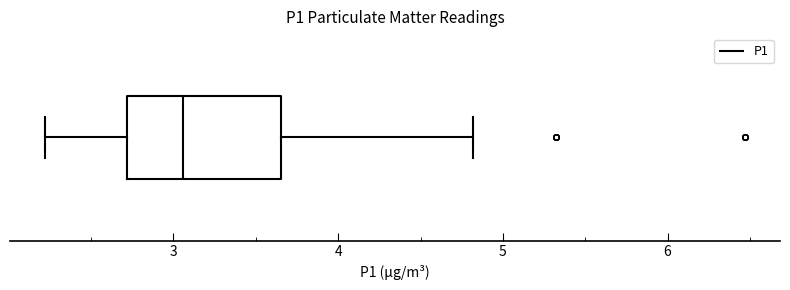

Where is the right edge of the box on the x-axis? The values are not printed on the chart, so give them approximately, as read against the axis.

3.7